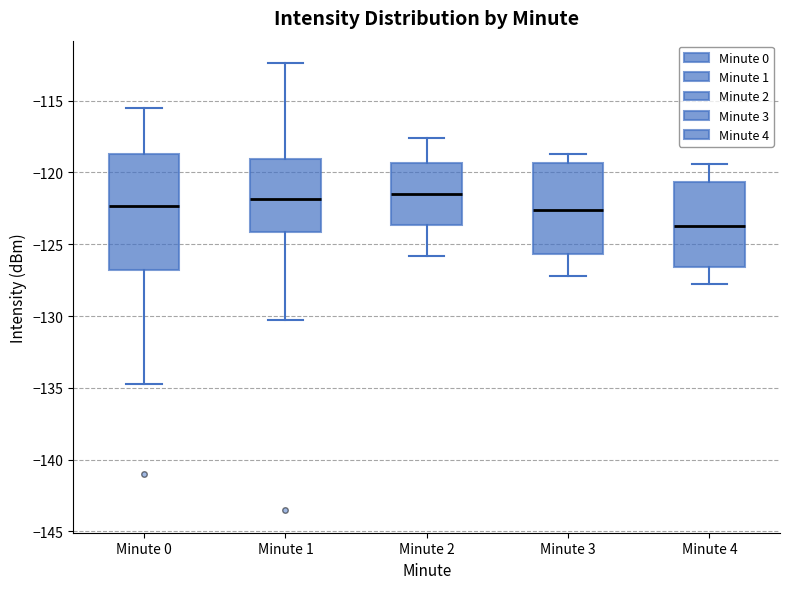

Which box's median line is the lowest?

Minute 4